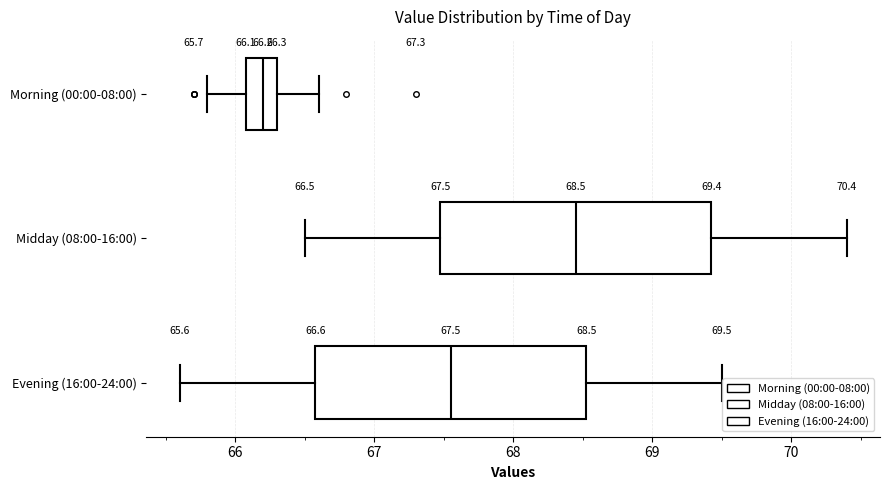

Which box's median line is the furthest to the left?

Morning (00:00-08:00)